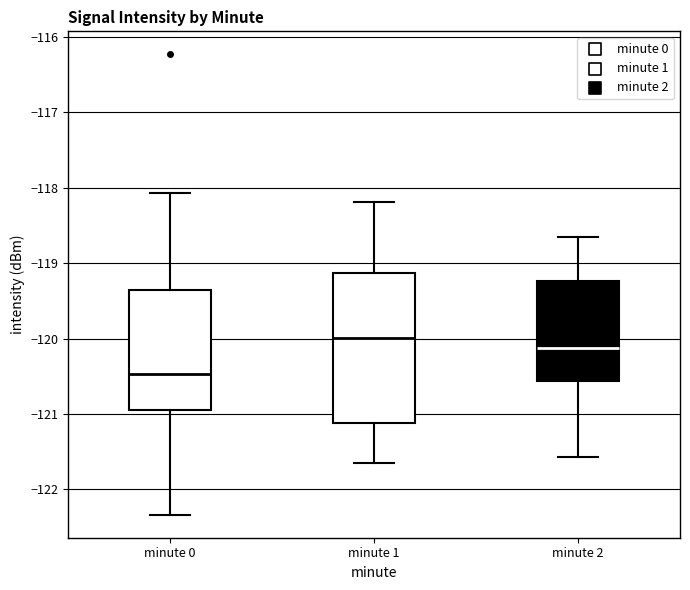

Reading left to right, transcribe this box plot: for each box, give where its median line is, the range the box spans, and where its two whiskers end, as read against the y-axis. The values are not printed on the chart, so give them approximately, as read against the axis.

minute 0: median -120.5, box -120.9 to -119.4, whiskers -122.3 to -118.1
minute 1: median -120.0, box -121.1 to -119.1, whiskers -121.7 to -118.2
minute 2: median -120.1, box -120.6 to -119.2, whiskers -121.6 to -118.7